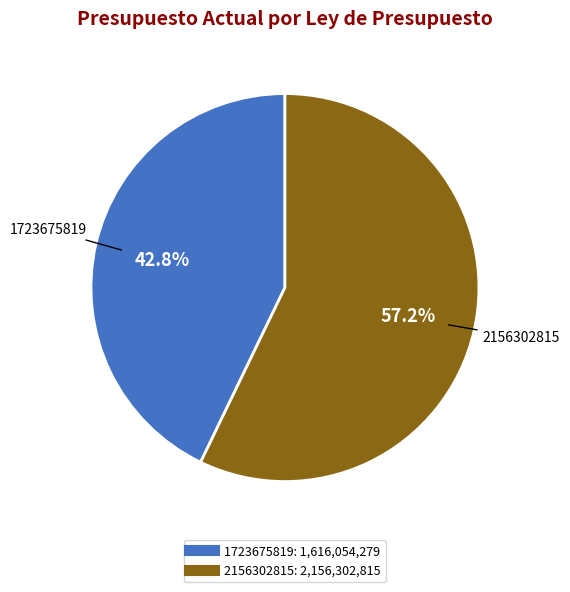

True or false: 1723675819 accounts for 37% of the total.

False